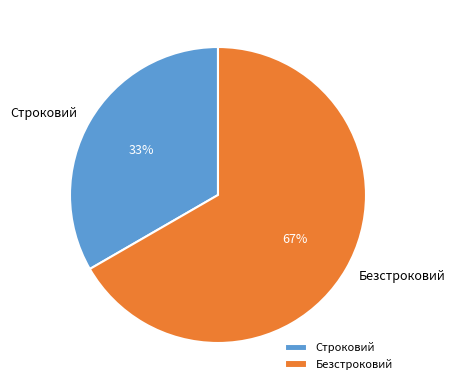

Combined, do Безстроковий and Строковий account for over 50%?

Yes